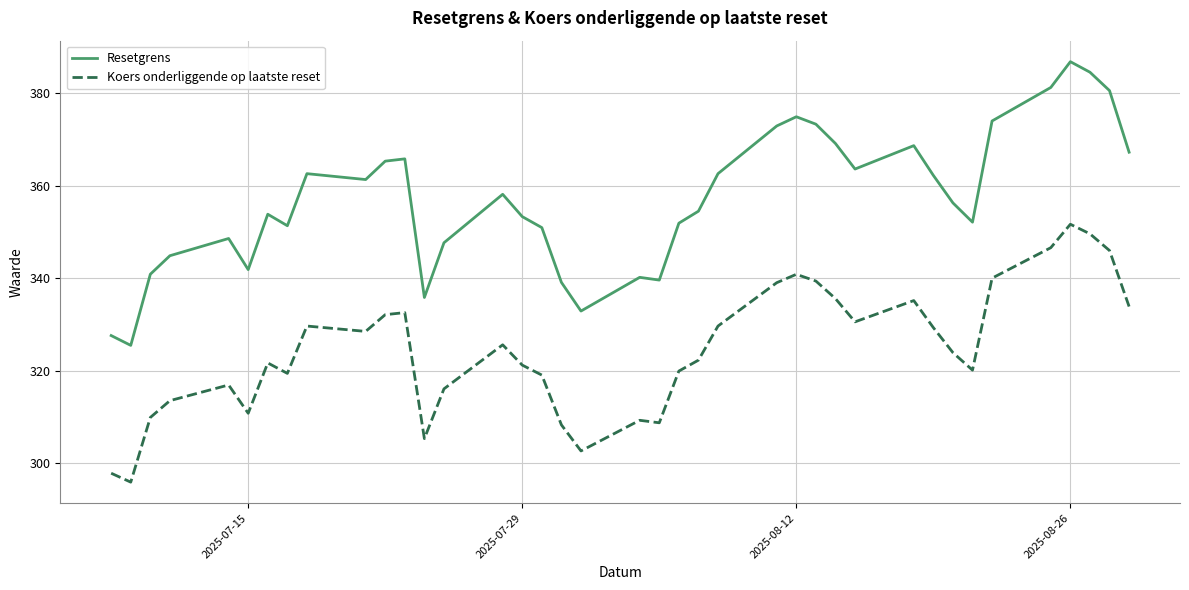

Which series has the largest range (max minus min)?

Resetgrens